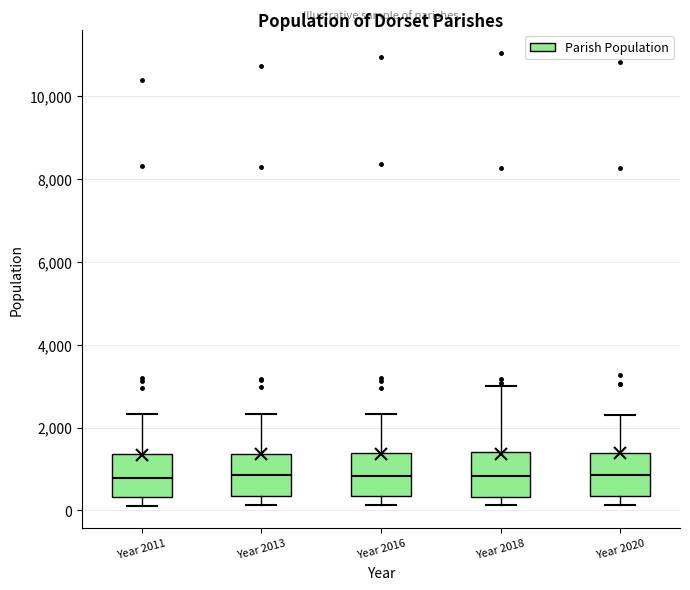

Reading left to right, read every box against the y-axis: the position of its median line, the range the box covers, and the ends of its whiskers. The values are not printed on the chart, so give them approximately, as read against the axis.

Year 2011: median 800, box 400 to 1400, whiskers 200 to 2400
Year 2013: median 800, box 400 to 1400, whiskers 200 to 2400
Year 2016: median 800, box 400 to 1400, whiskers 200 to 2400
Year 2018: median 800, box 400 to 1400, whiskers 200 to 3000
Year 2020: median 800, box 400 to 1400, whiskers 200 to 2200